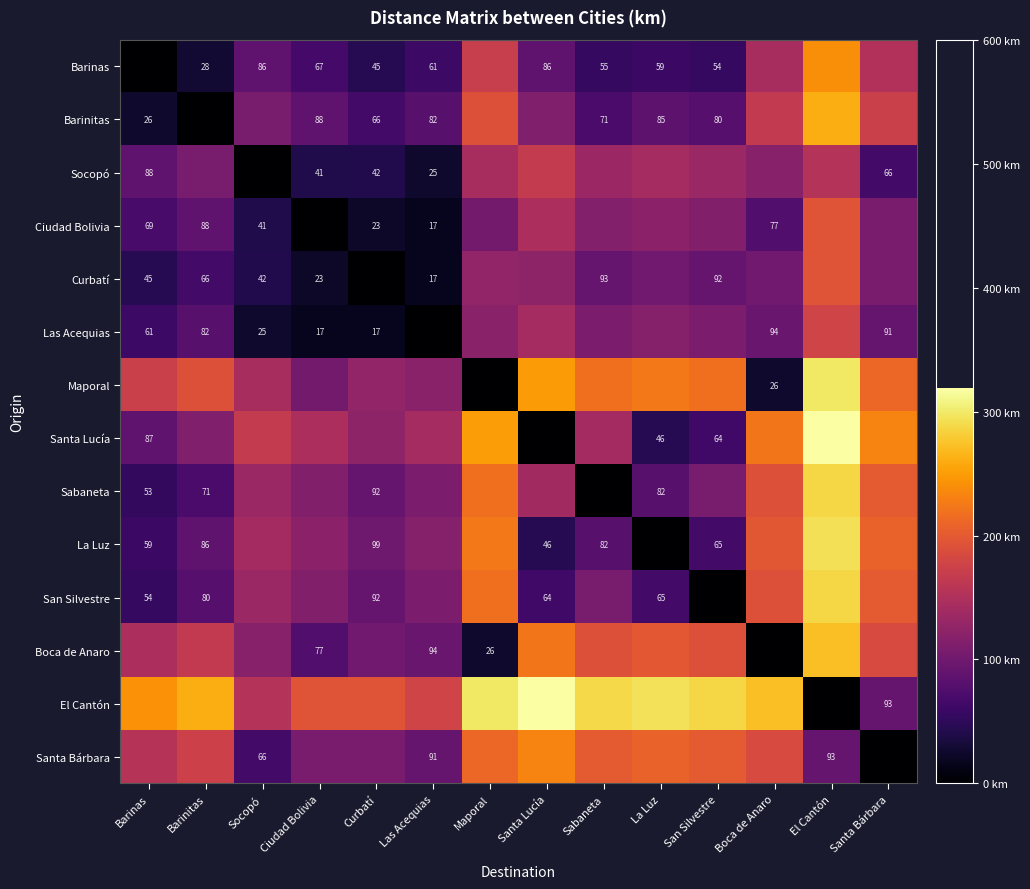

The Santa Lucía series shows 46 at La Luz. True or false?

True